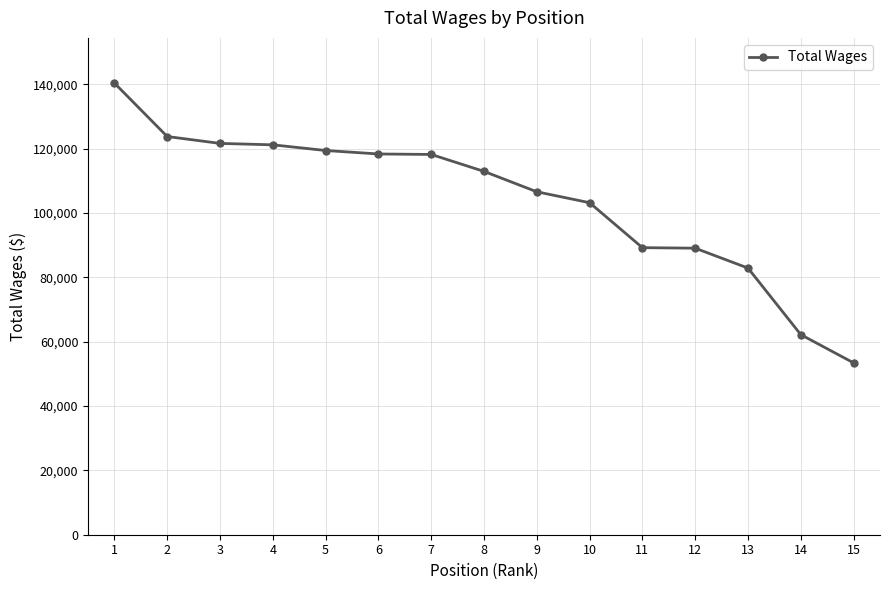

What is the maximum value shown in the chart?

140370